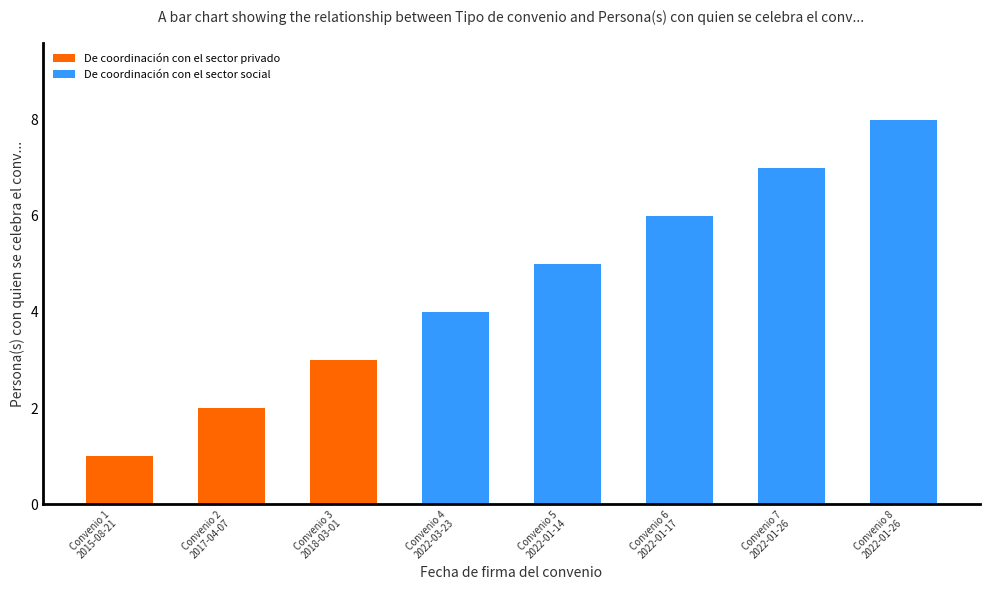

Reading left to right, extract all data points from this chart.

De coordinación con el sector privado: 1	2	3	0	0	0	0	0
De coordinación con el sector social: 0	0	0	4	5	6	7	8